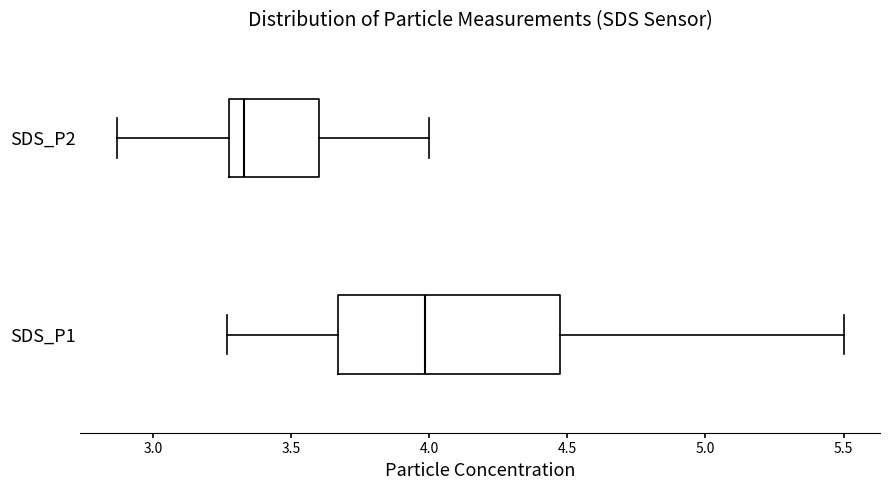

Reading bottom to top, transcribe this box plot: for each box, give where its median line is, the range the box spans, and where its two whiskers end, as read against the x-axis. The values are not printed on the chart, so give them approximately, as read against the axis.

SDS_P1: median 4.00, box 3.65 to 4.50, whiskers 3.25 to 5.50
SDS_P2: median 3.35, box 3.30 to 3.60, whiskers 2.85 to 4.00